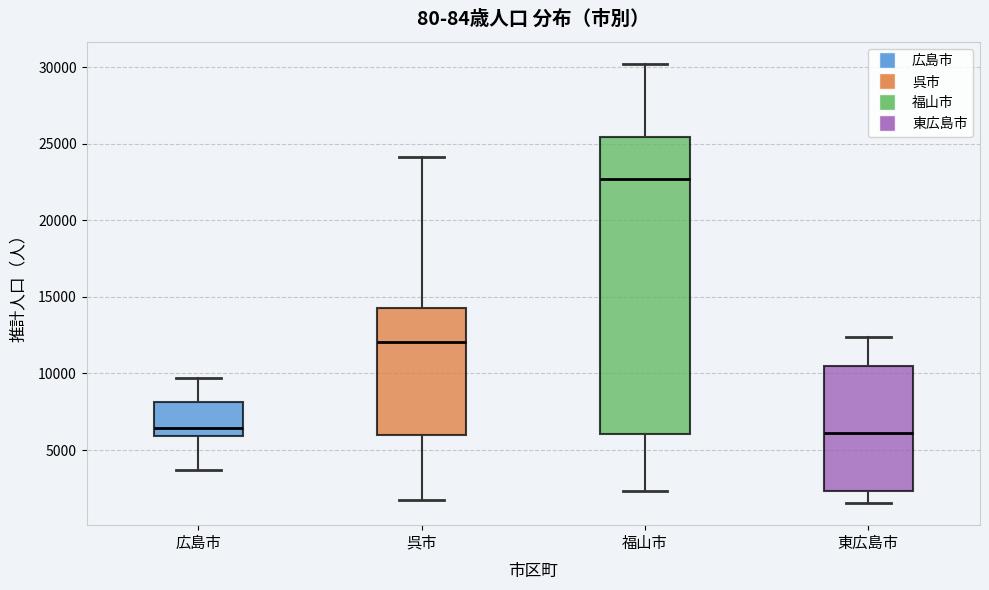

Where does the median line of the box for 東広島市 sit on the y-axis? The values are not printed on the chart, so give them approximately, as read against the axis.

6000